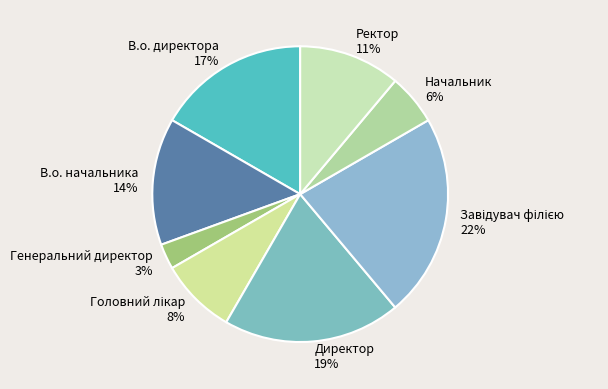

Do Начальник and В.о. директора together represent more than half of the pie?

No